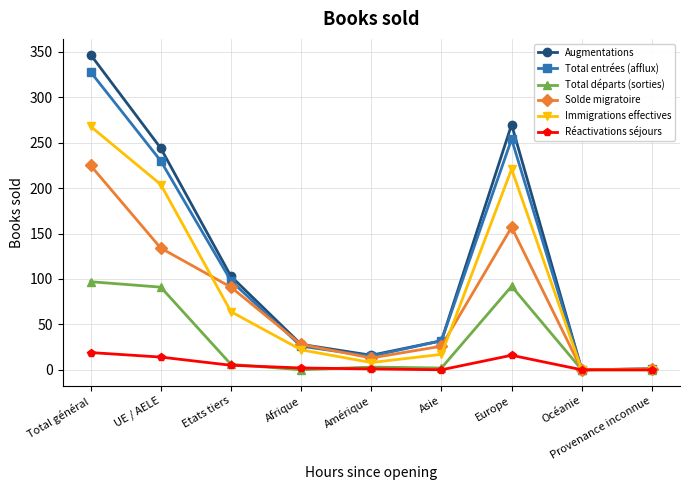

What is the spread (max minus min) of values at Total général?

328